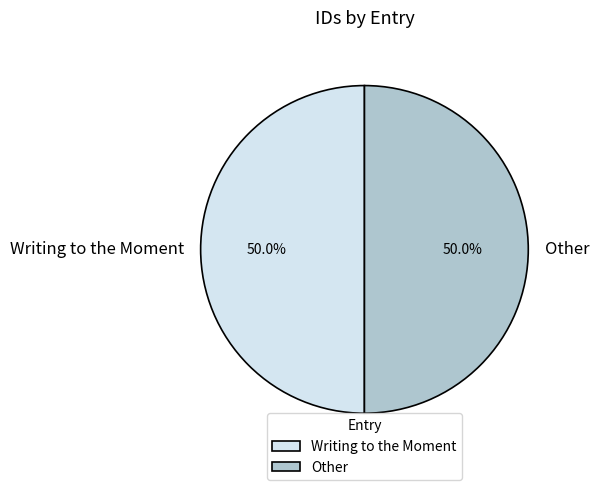

What is the total percentage of Other and Writing to the Moment?

100.0%